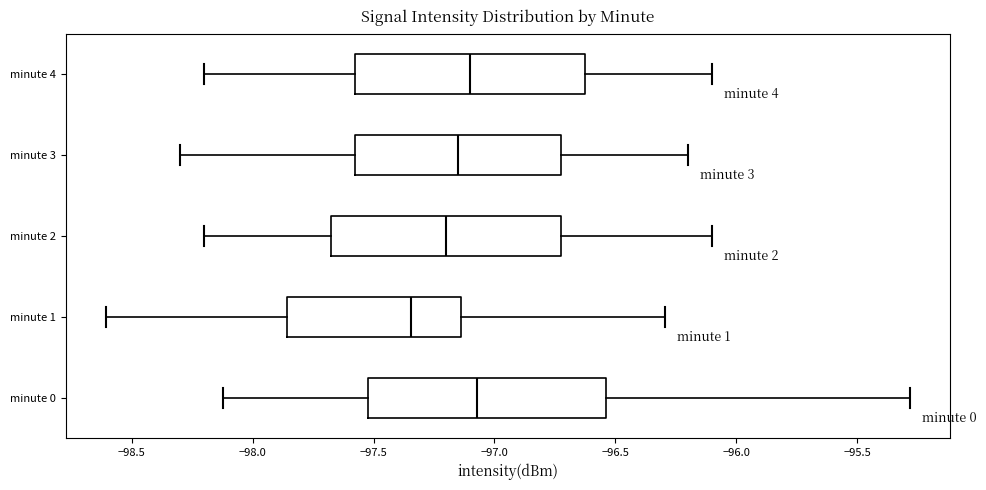

Which box's median line is the furthest to the left?

minute 1